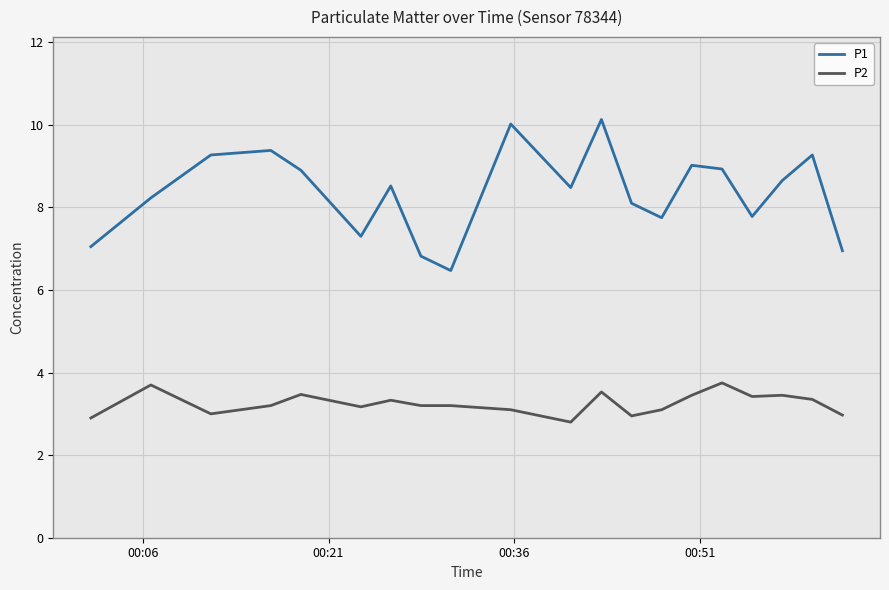

True or false: P2 has more than 1 interior local peaks.

True